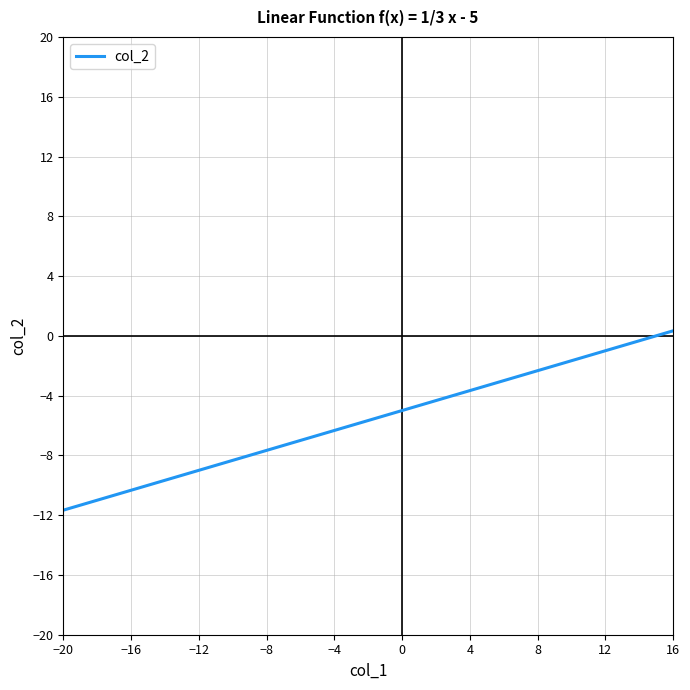

What is the minimum value shown in the chart?

-11.7